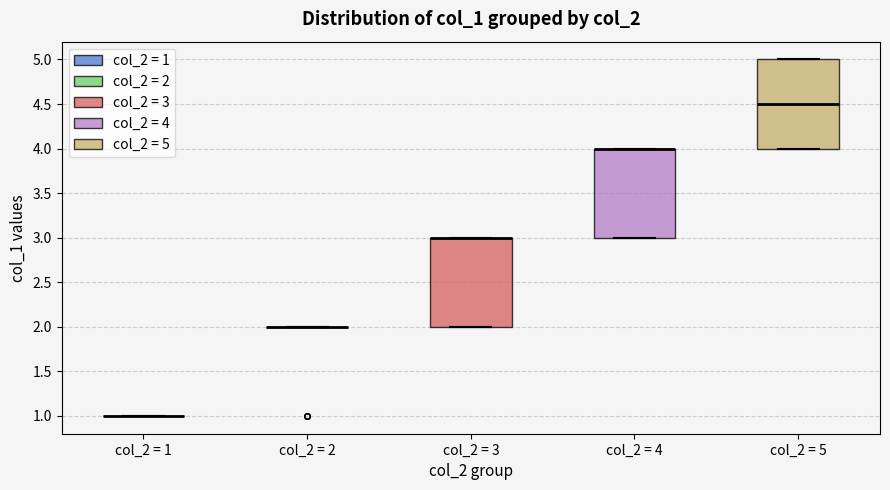

Reading left to right, transcribe this box plot: for each box, give where its median line is, the range the box spans, and where its two whiskers end, as read against the y-axis. The values are not printed on the chart, so give them approximately, as read against the axis.

col_2 = 1: box collapsed to a line at 1.0, whiskers 1.0 to 1.0
col_2 = 2: box collapsed to a line at 2.0, whiskers 2.0 to 2.0
col_2 = 3: median 3.0 (drawn on the box's upper edge), box 2.0 to 3.0, whiskers 2.0 to 3.0
col_2 = 4: median 4.0 (drawn on the box's upper edge), box 3.0 to 4.0, whiskers 3.0 to 4.0
col_2 = 5: median 4.5, box 4.0 to 5.0, whiskers 4.0 to 5.0